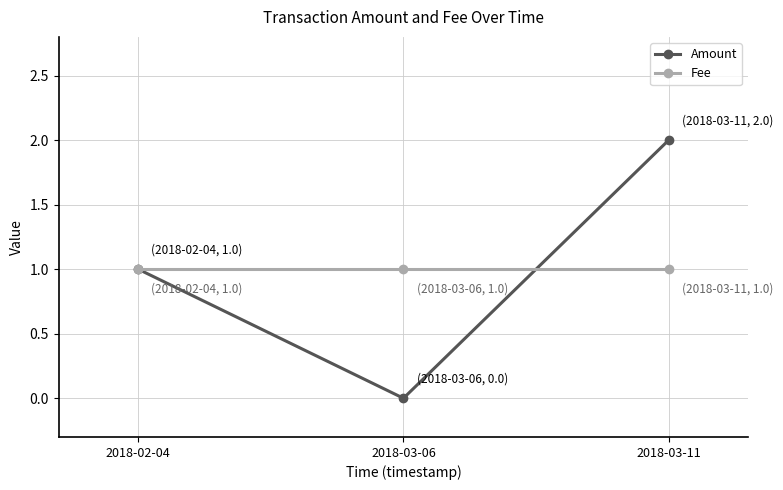

Reading left to right, extract all data points from this chart.

Amount: 2018-02-04=1	2018-03-06=0	2018-03-11=2
Fee: 2018-02-04=1	2018-03-06=1	2018-03-11=1